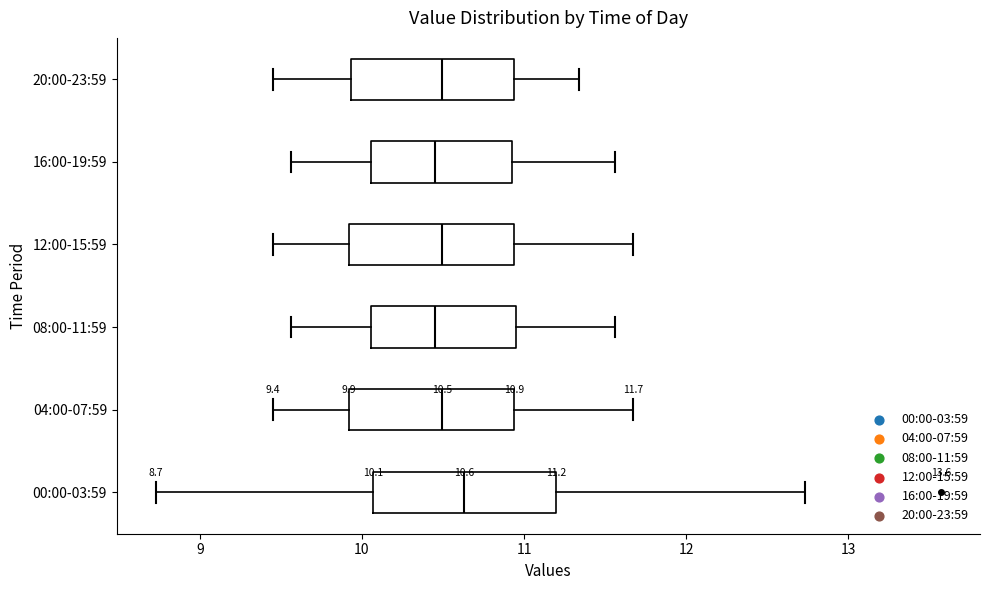

Which box has the furthest to the right median line?

00:00-03:59